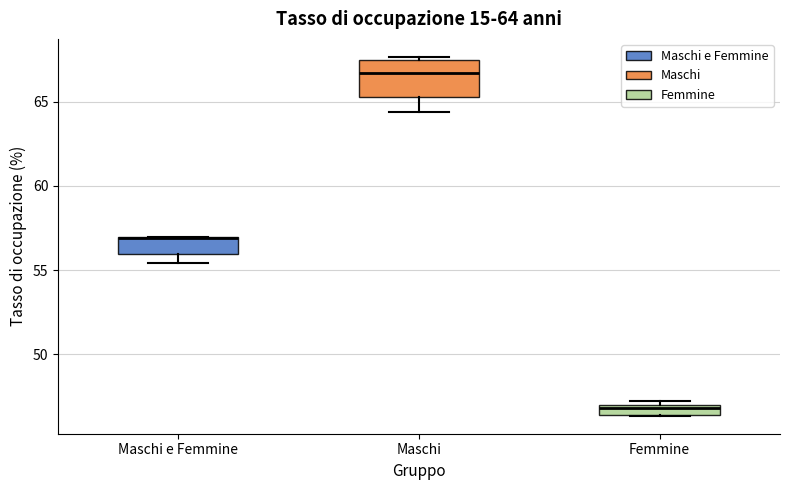

Comparing the boxes themselves (not the whiskers), which one is the tallest?

Maschi